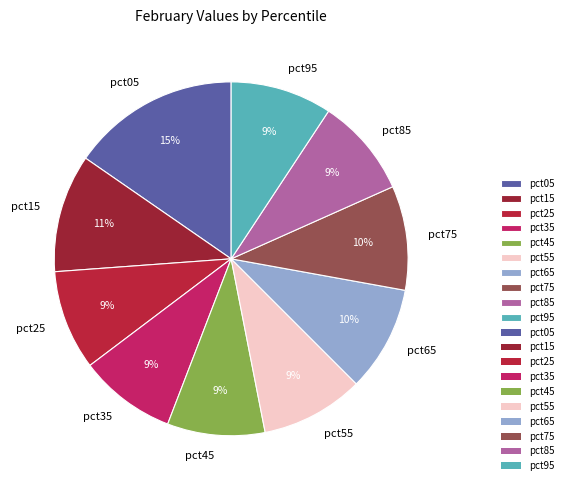

Is the sum of pct25 and pct85 greater than half?

No